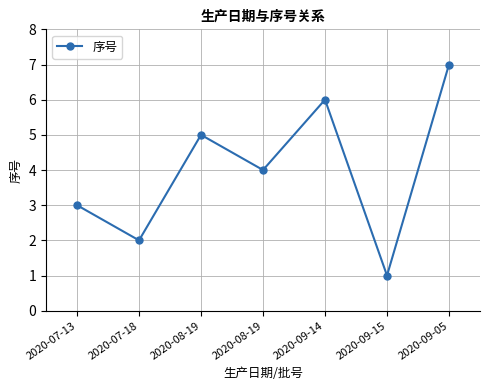

Reading right to left, list all the values displayed in this chart.

7	1	6	4	5	2	3